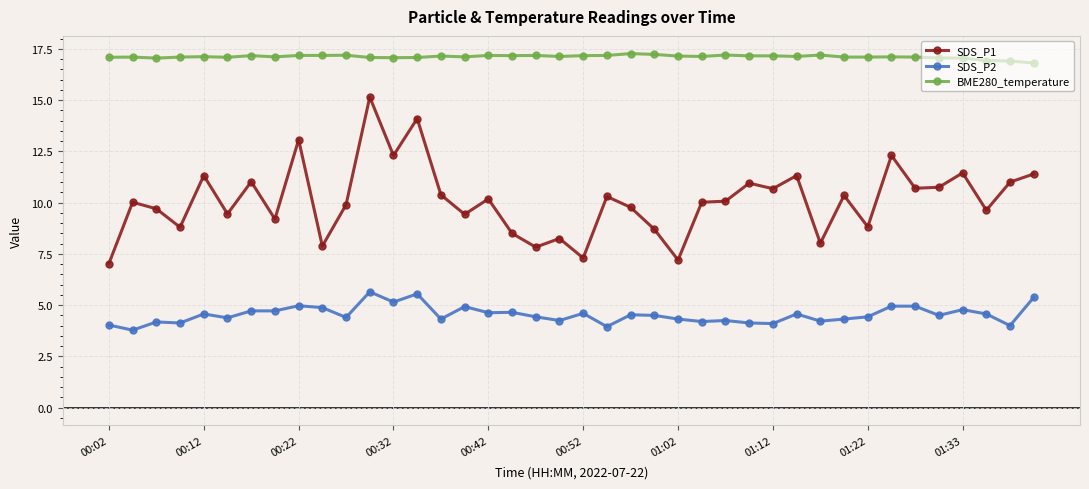

Which series has the largest range (max minus min)?

SDS_P1